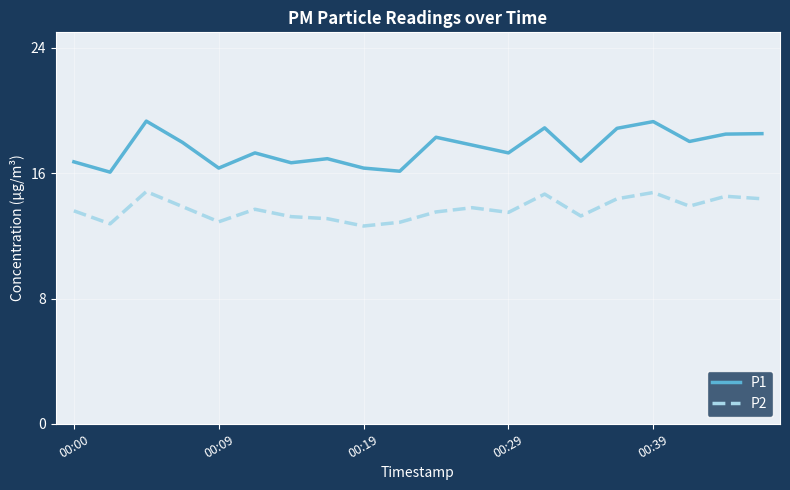

Which series has the largest range (max minus min)?

P1